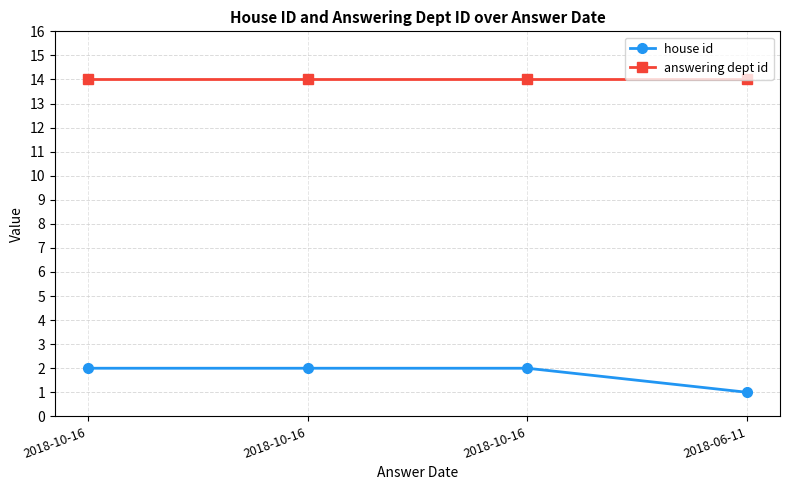

Is this an area chart (filled region under the line)?

No